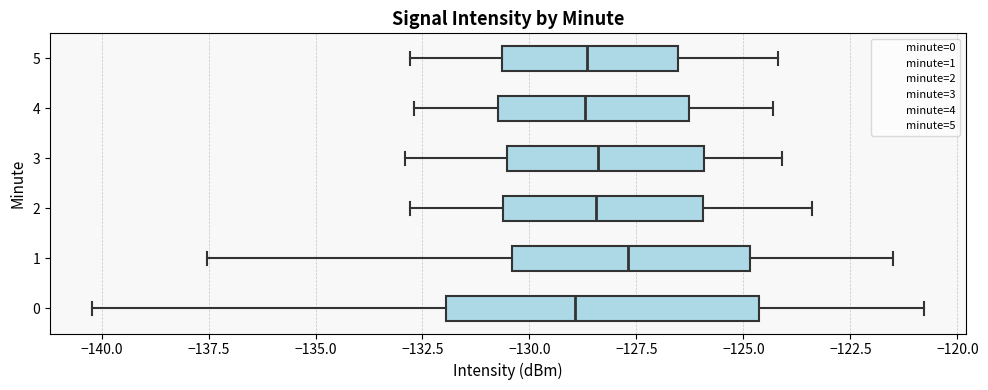

Comparing the boxes themselves (not the whiskers), which one is the widest?

0